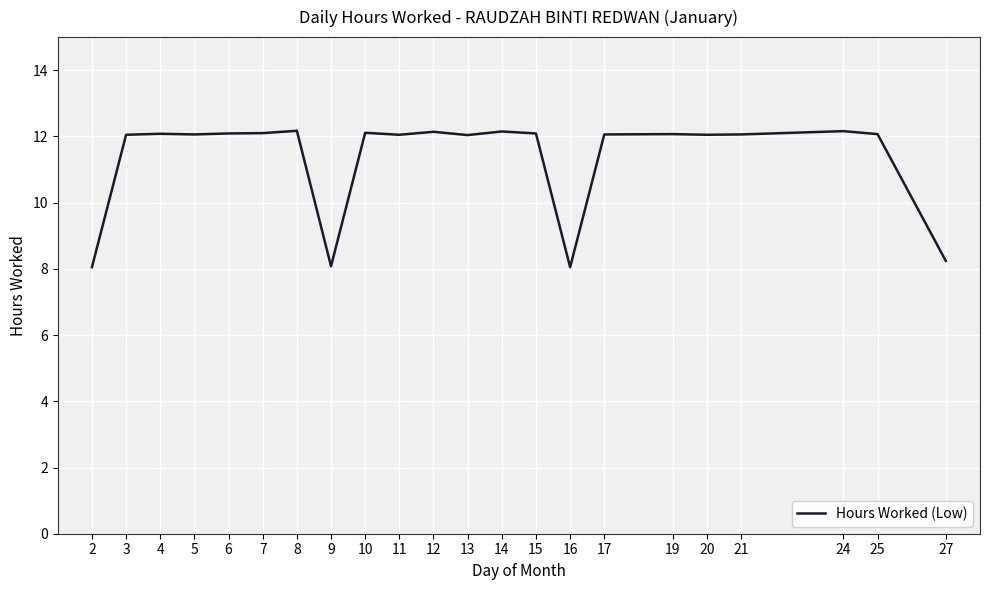

True or false: there are more than 1 points higher than both neighbors.

True